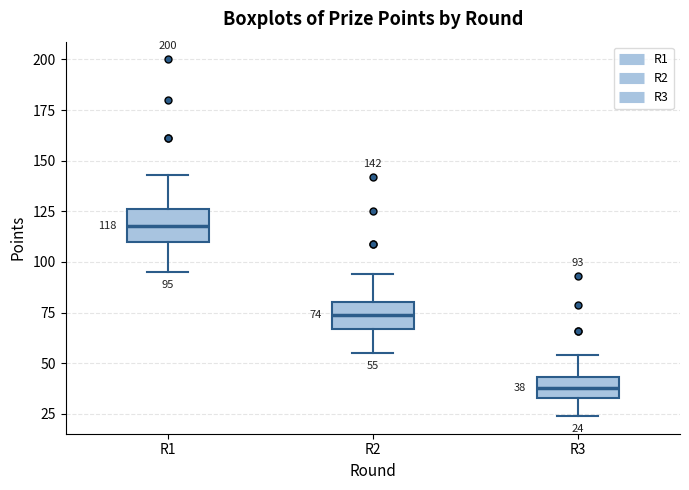

Which box's median line is the highest?

R1